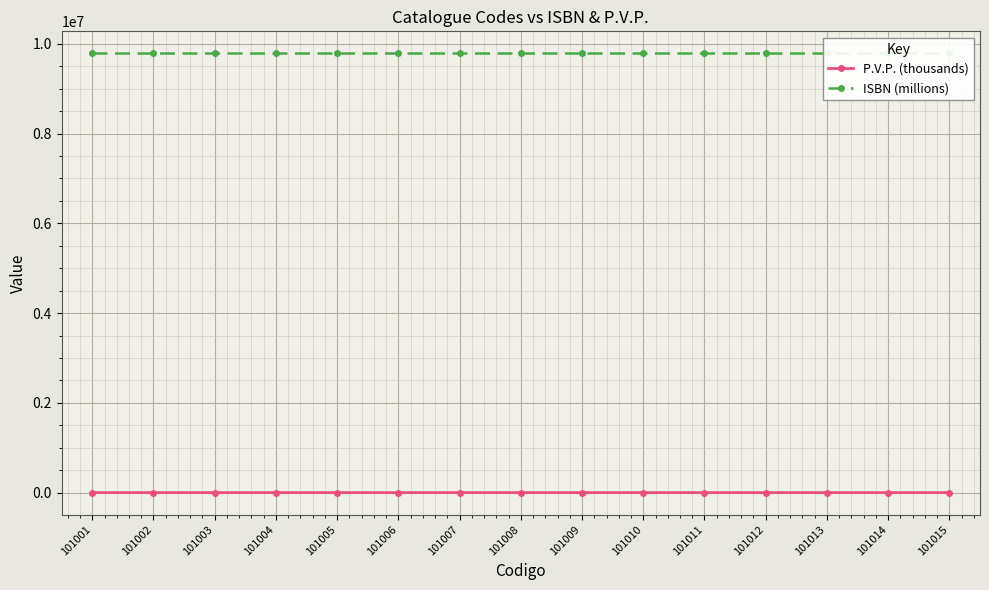

True or false: P.V.P. (thousands) and ISBN (millions) intersect in this chart.

False